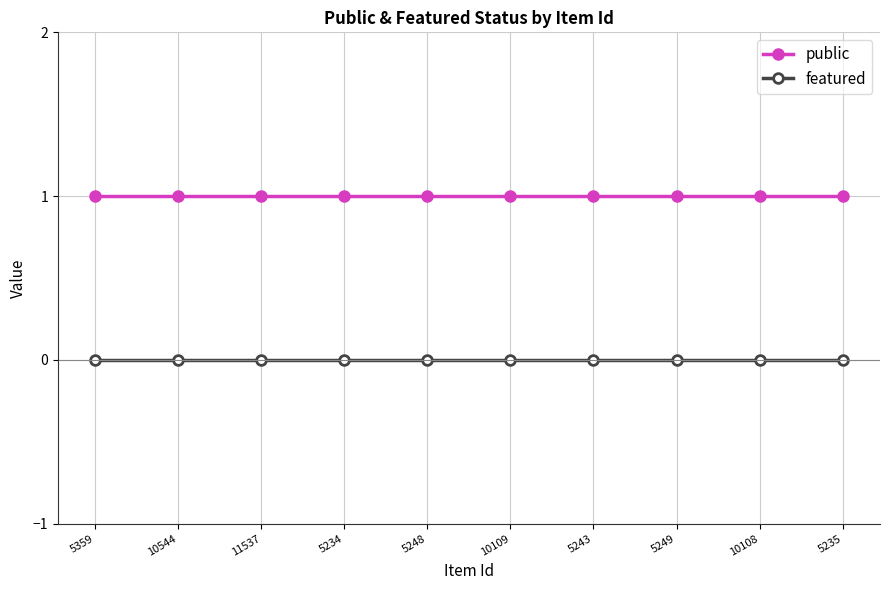

What is the sum of the public values at 10108 and 5234?

2